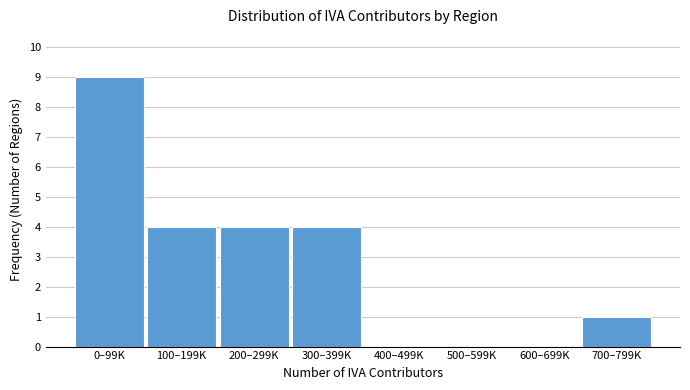

Reading left to right, extract all data points from this chart.

0–99K=9	100–199K=4	200–299K=4	300–399K=4	400–499K=0	500–599K=0	600–699K=0	700–799K=1